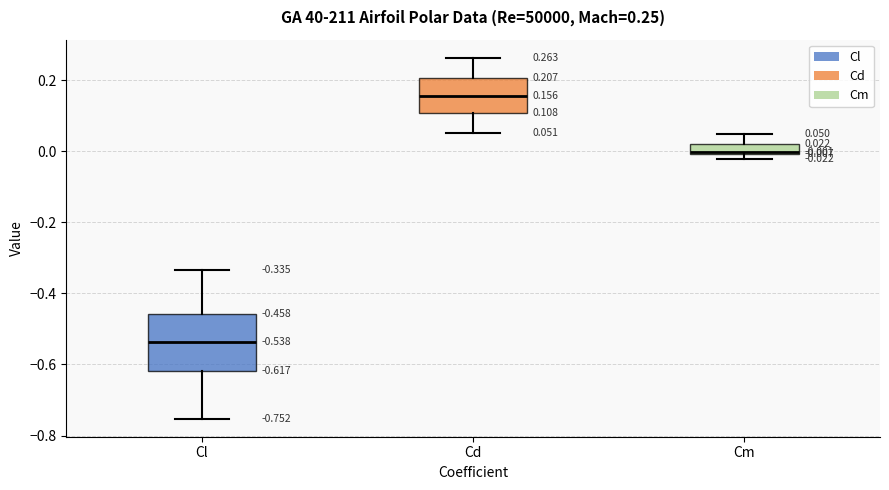

Which box is the tallest, from its lower edge to its upper edge?

Cl